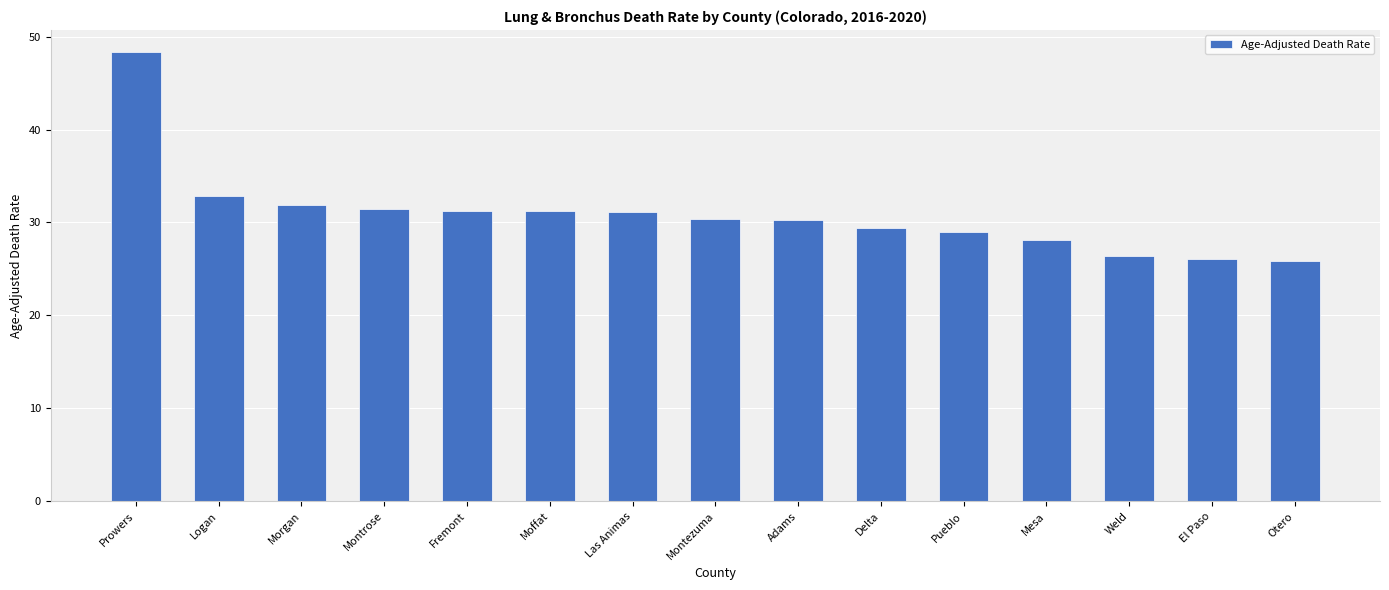

What is the change in value from Morgan to El Paso?

-5.8